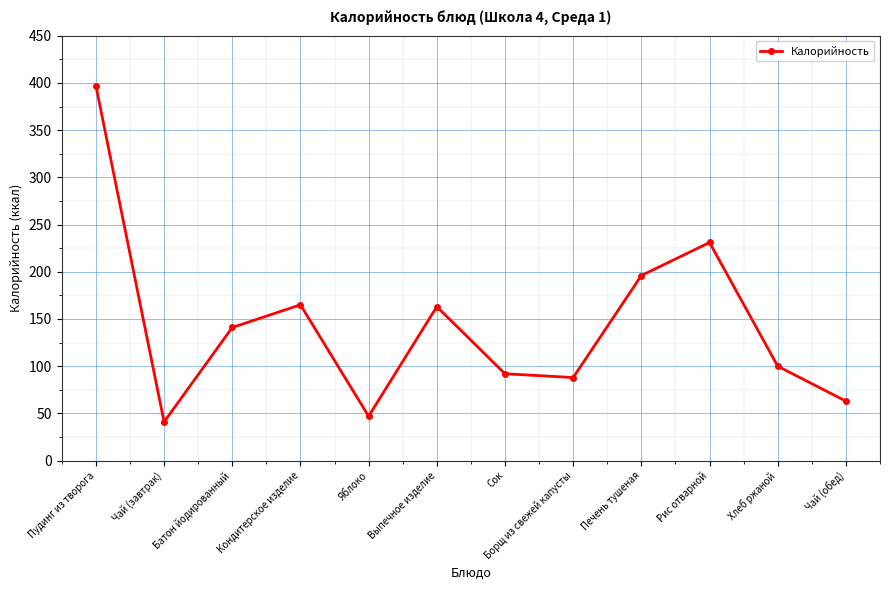

What is the value of the 7th point from the left?

92